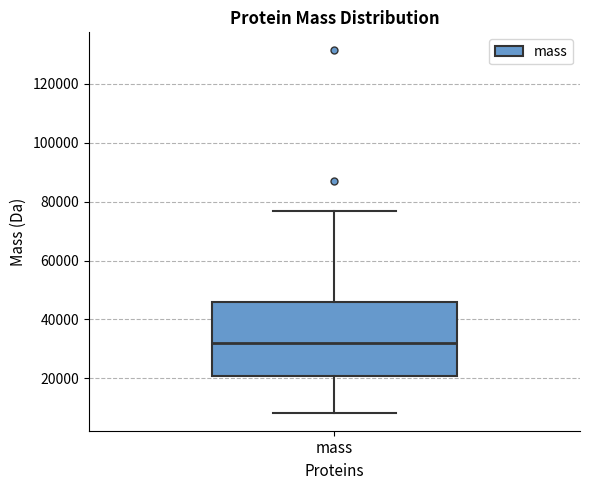

Where is the lower edge of the box for mass on the y-axis? The values are not printed on the chart, so give them approximately, as read against the axis.

20000